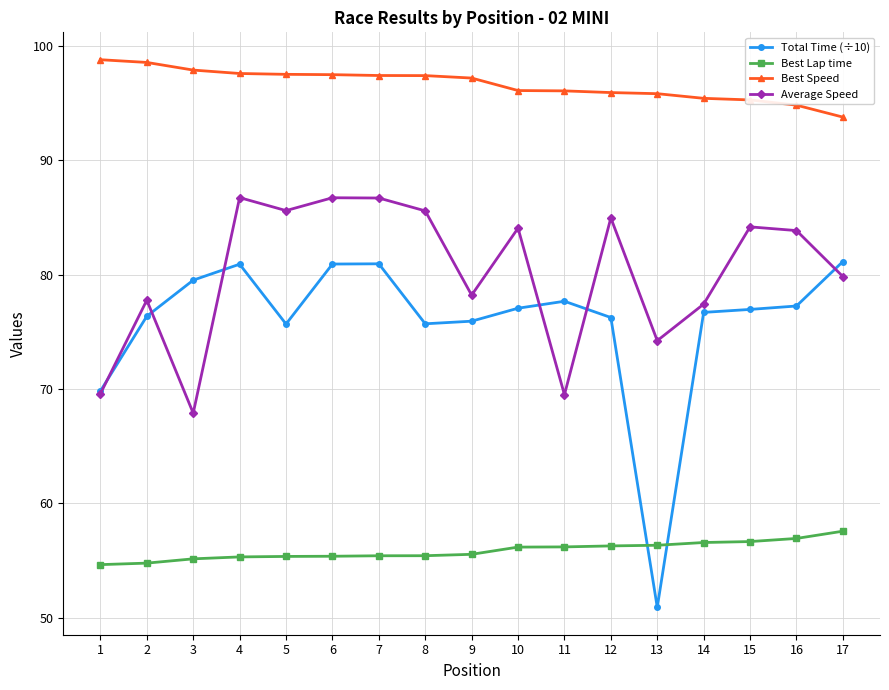

What is the value of the Total Time (÷10) point at the 13th from the left?

50.9